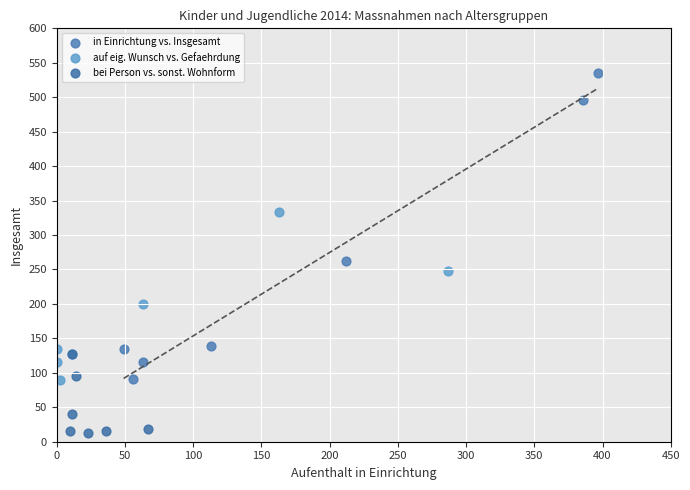

Which series has the largest Y range (max minus min)?

in Einrichtung vs. Insgesamt